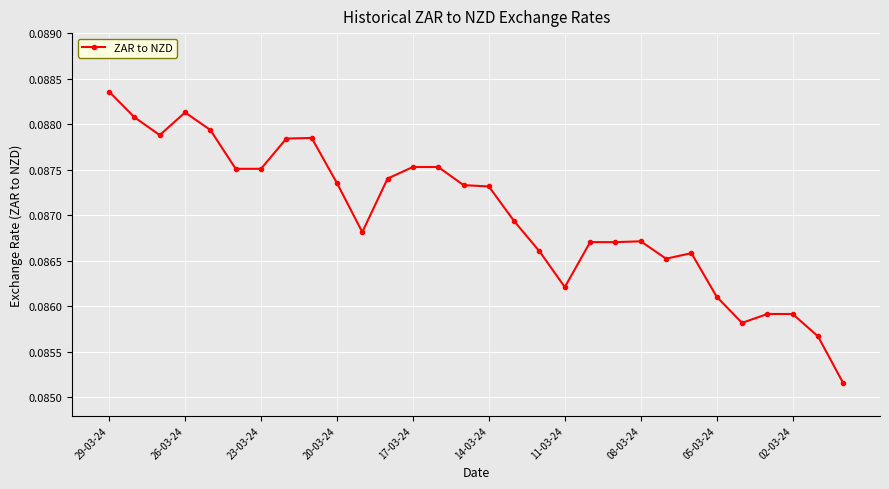

True or false: there are more than 0 points higher than both neighbors.

True